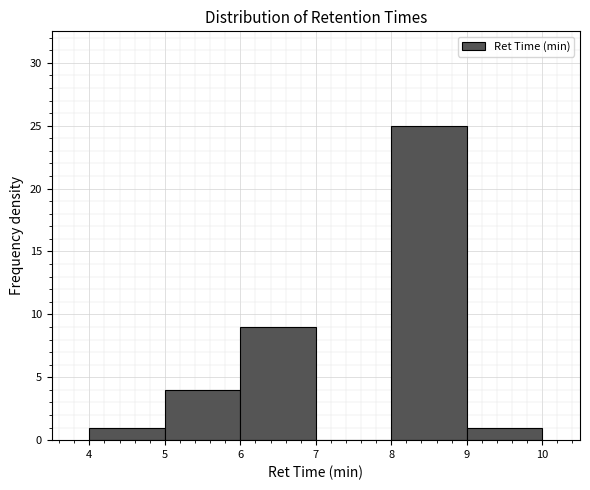

What is the height of the bar covering 4 to 5 on the x-axis? The values are not printed on the chart, so give them approximately, as read against the axis.

1